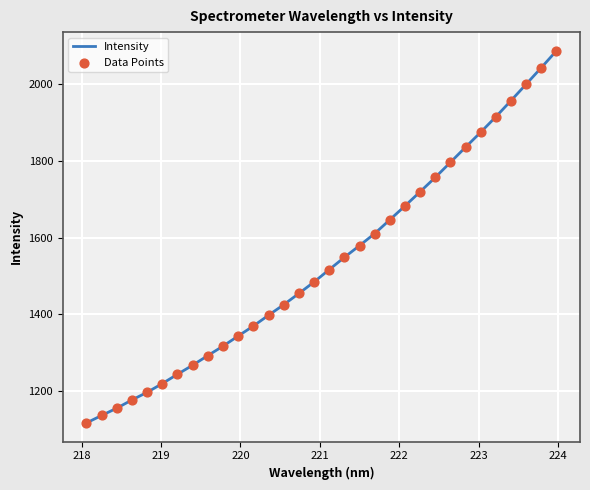

What is the maximum value shown in the chart?

2087.8